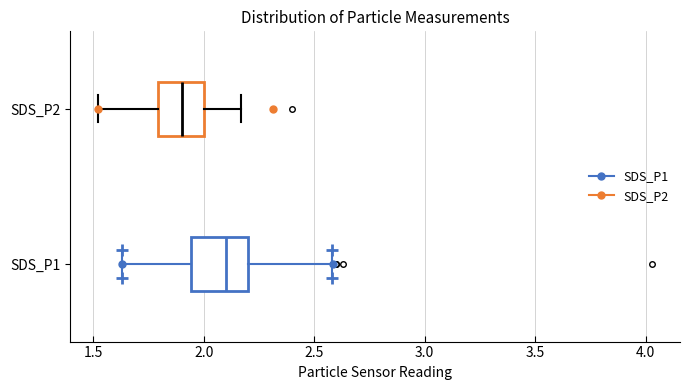

Reading bottom to top, transcribe this box plot: for each box, give where its median line is, the range the box spans, and where its two whiskers end, as read against the x-axis. The values are not printed on the chart, so give them approximately, as read against the axis.

SDS_P1: median 2.10, box 1.95 to 2.20, whiskers 1.65 to 2.60
SDS_P2: median 1.90, box 1.80 to 2.00, whiskers 1.50 to 2.15